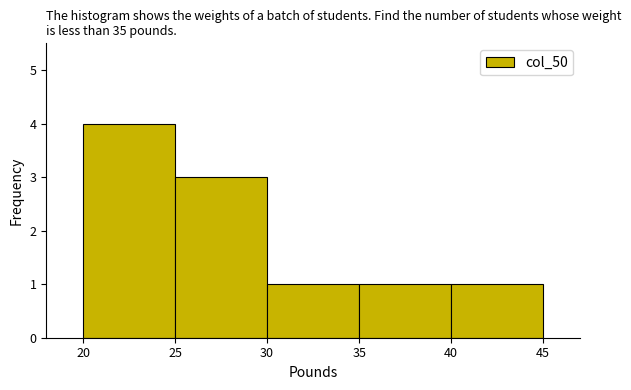

Reading left to right, list every bar in this chart as the range it spans on the x-axis followed by its height. The values are not printed on the chart, so give them approximately, as read against the axis.

20 to 25: 4
25 to 30: 3
30 to 35: 1
35 to 40: 1
40 to 45: 1